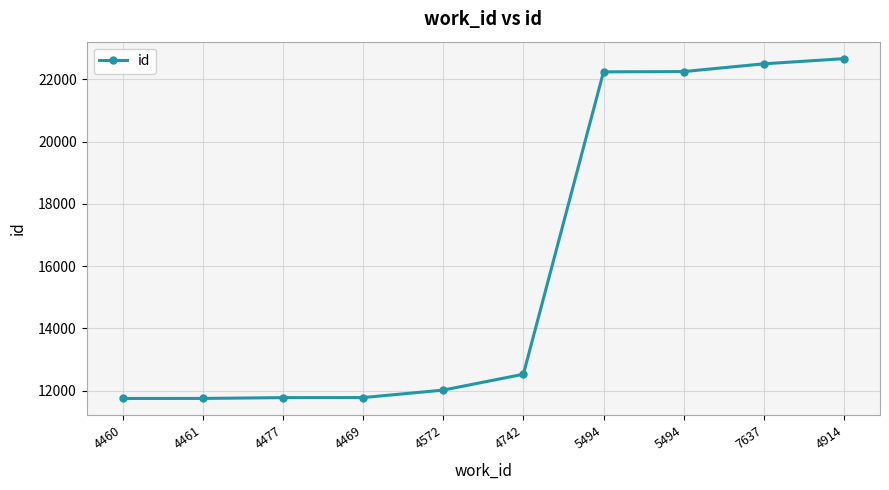

Rank the categories by value from lowest to highest.

4460, 4461, 4477, 4469, 4572, 4742, 5494, 5494, 7637, 4914